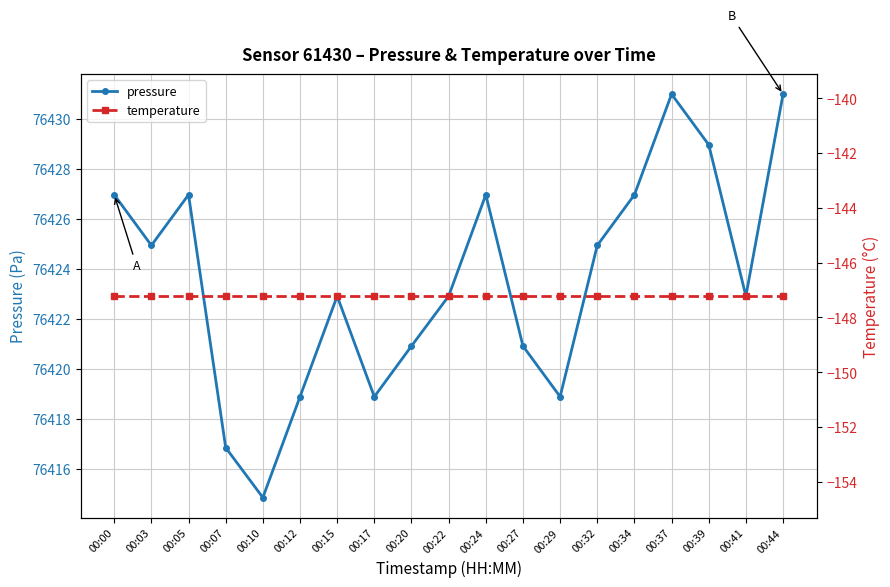

True or false: temperature and pressure intersect in this chart.

False